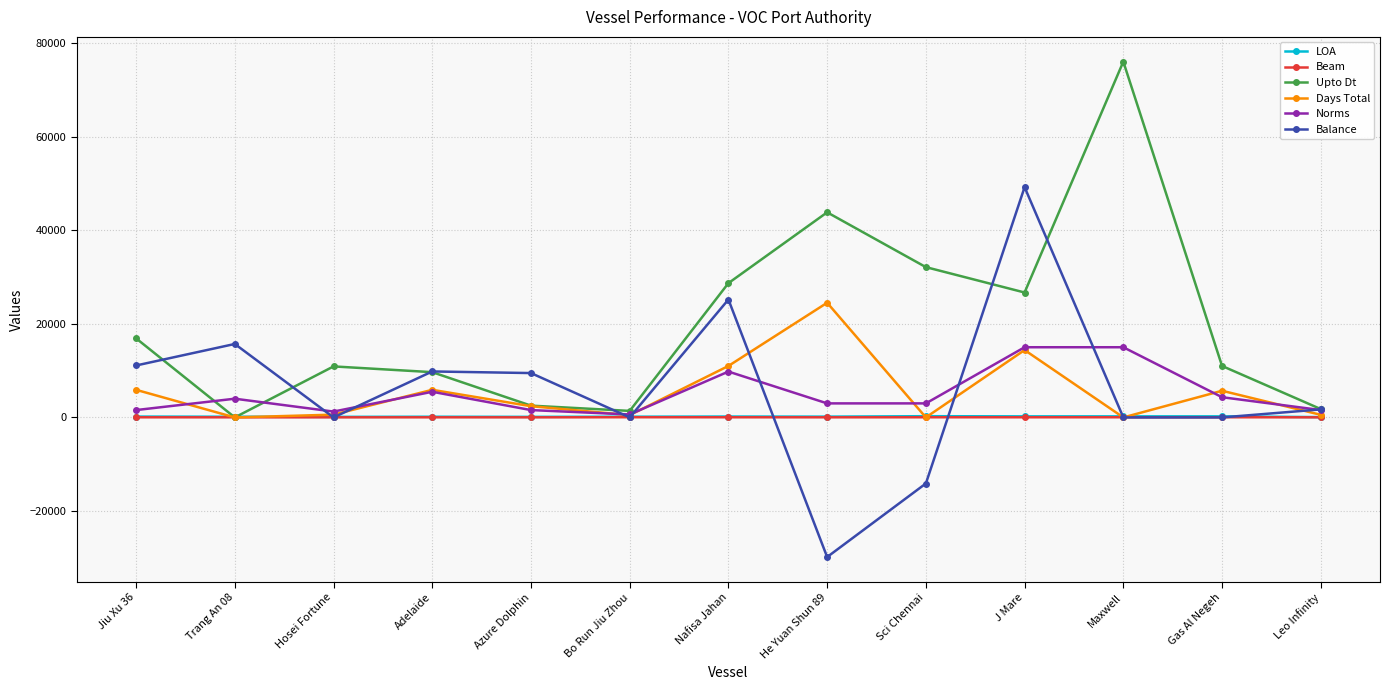

Which series has the largest total across all categories?

Upto Dt